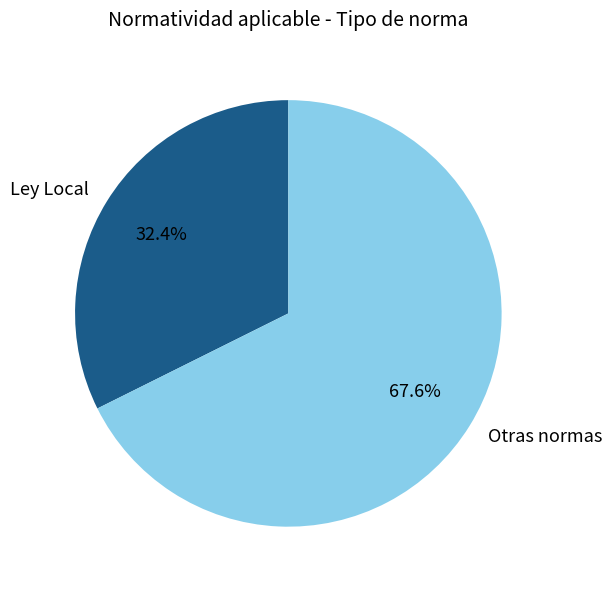

Does any single category account for the majority?

Yes